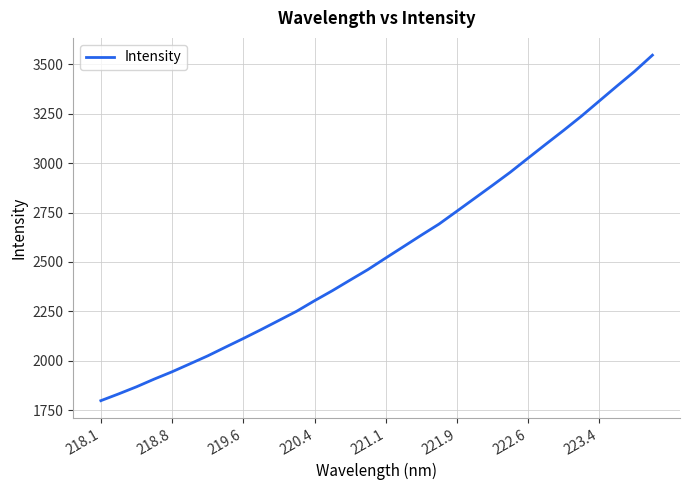

What is the smallest value displayed?

1797.7